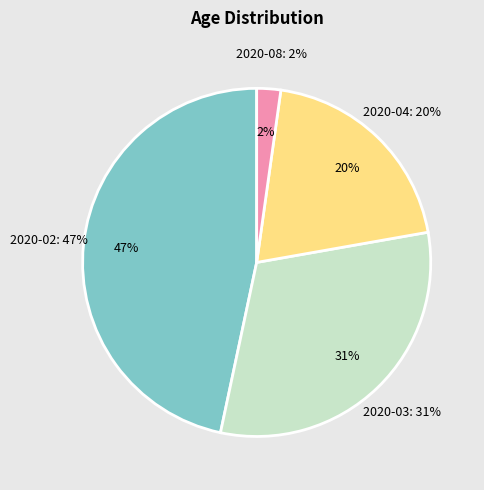

How many slices are in this pie chart?

4